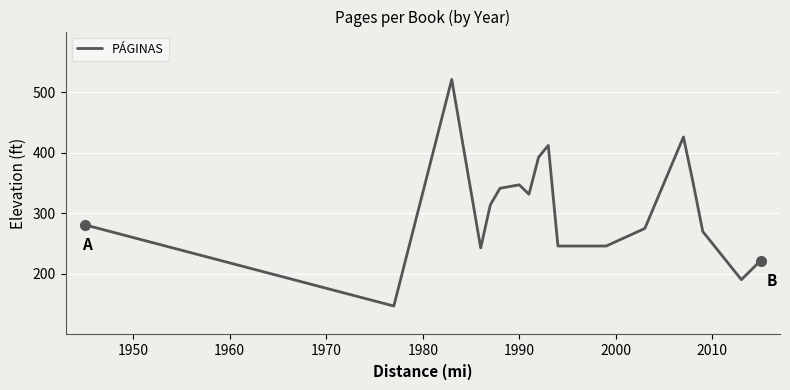

True or false: the data has more than 2 interior local peaks.

True